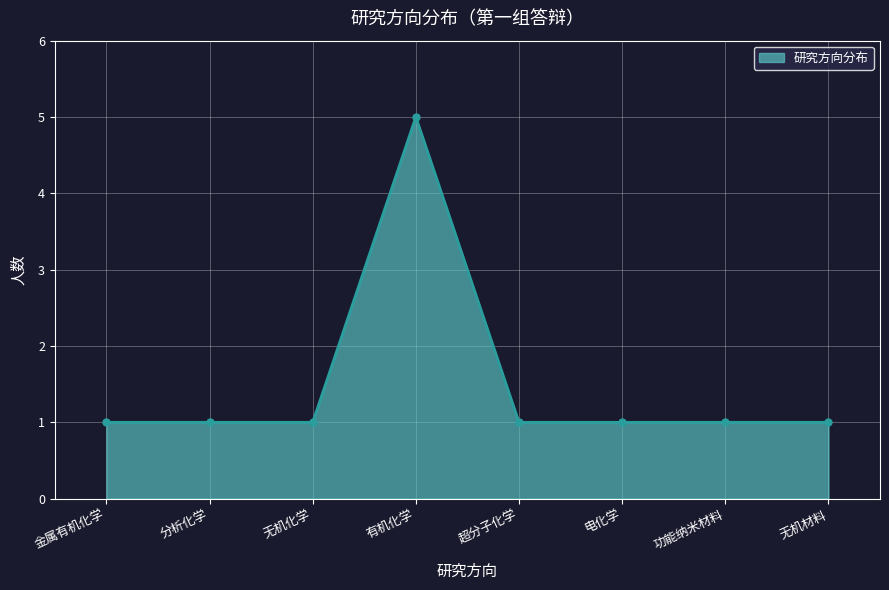

What is the ratio of the value at 电化学 to the value at 无机材料?

1.0